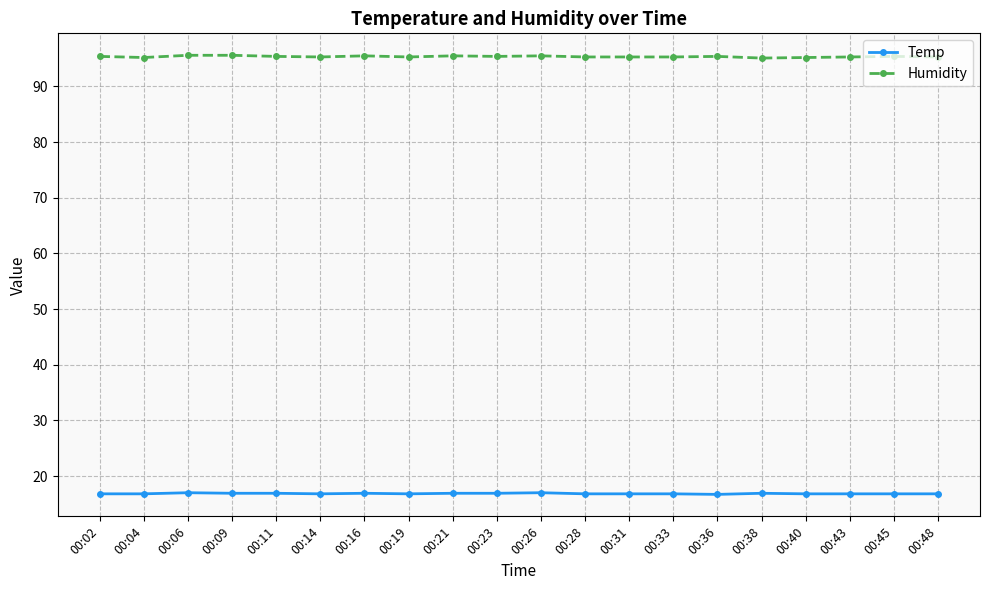

Which series has the widest spread of values?

Humidity